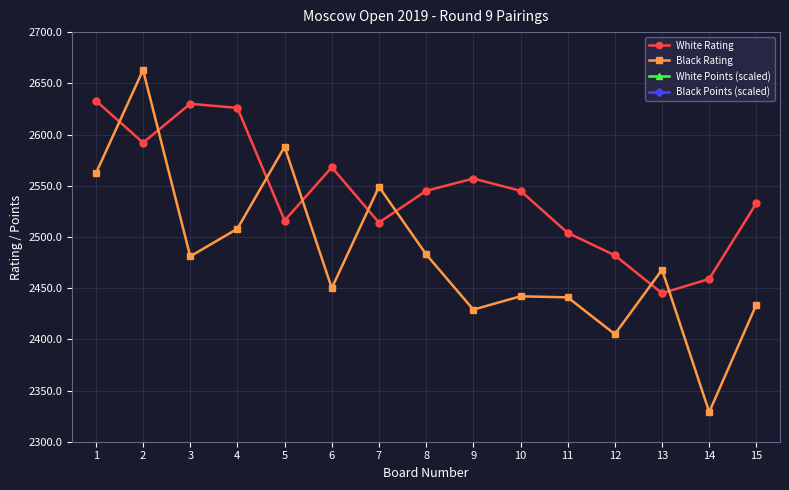

True or false: Black Points (scaled) and White Points (scaled) intersect in this chart.

False